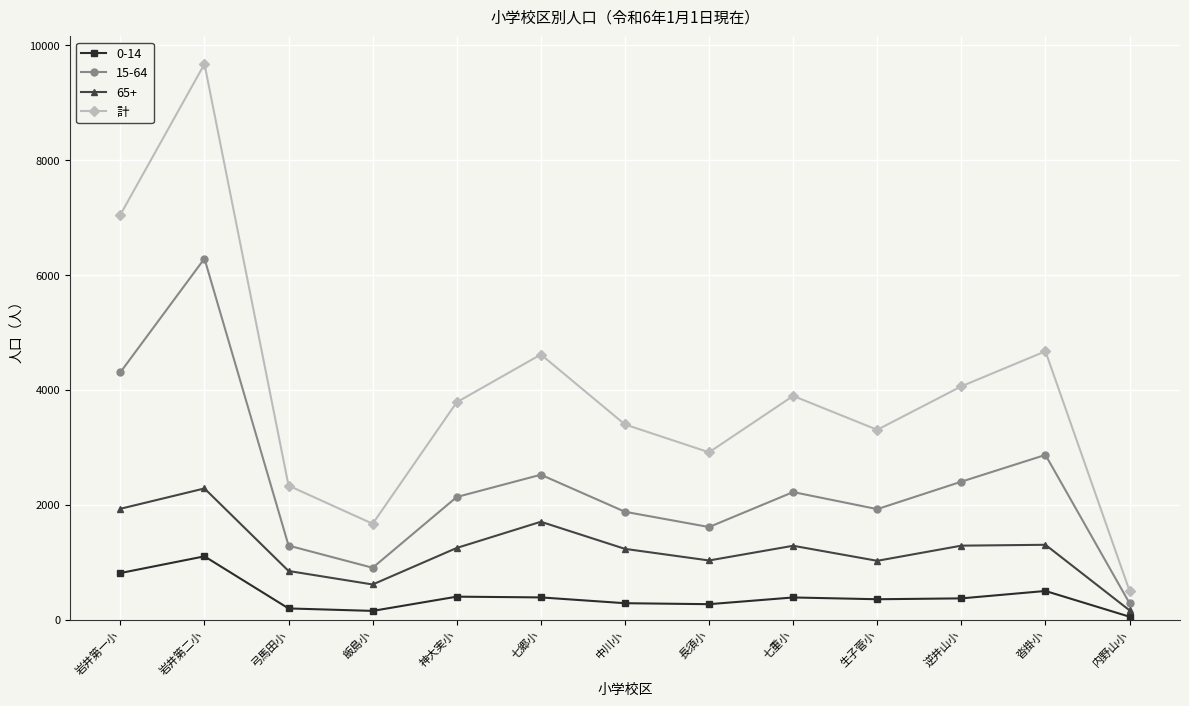

Is it true that 65+ equals 1931 at 岩井第一小?

True